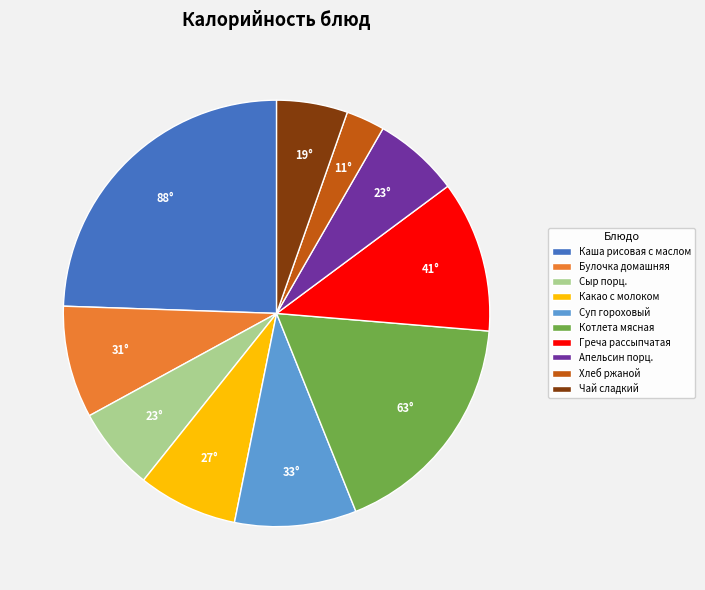

Approximately how many times larger is the value at Хлеб ржаной compared to Булочка домашняя?

0.3